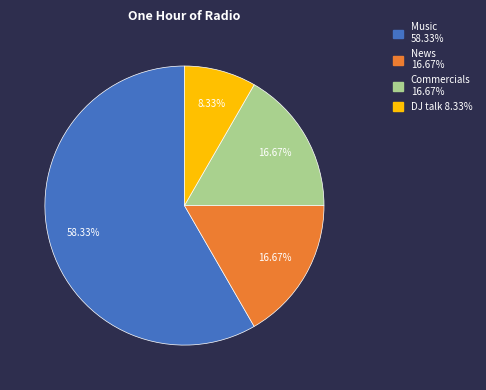

Is there any slice that represents more than half of the pie?

Yes